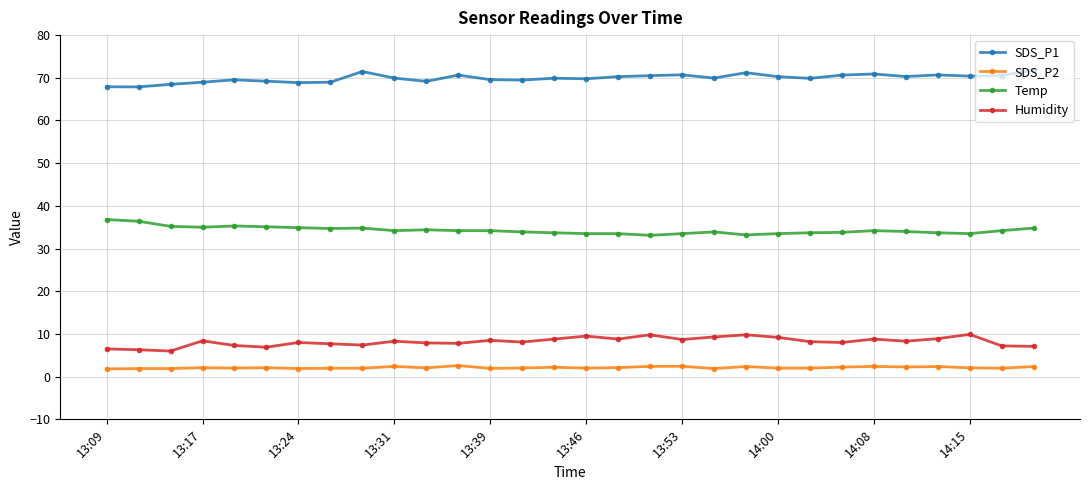

True or false: SDS_P2 and SDS_P1 intersect in this chart.

False